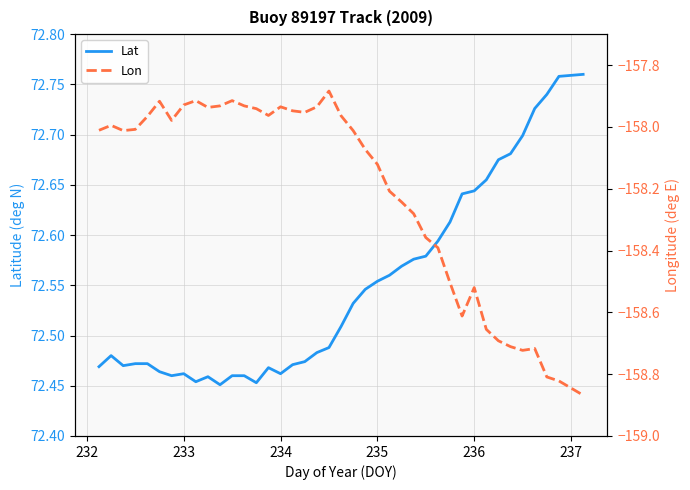

True or false: Lat has a value of 27.5 at 233.

False